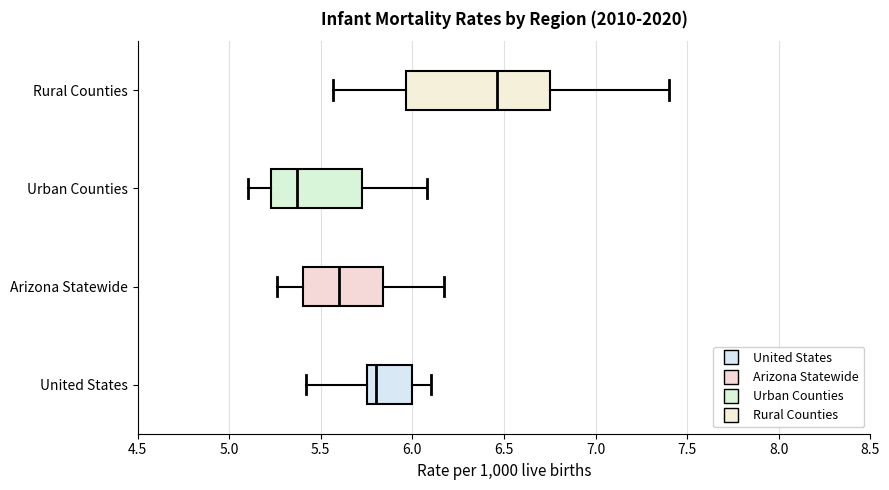

Reading bottom to top, transcribe this box plot: for each box, give where its median line is, the range the box spans, and where its two whiskers end, as read against the x-axis. The values are not printed on the chart, so give them approximately, as read against the axis.

United States: median 5.80, box 5.75 to 6.00, whiskers 5.40 to 6.10
Arizona Statewide: median 5.60, box 5.40 to 5.85, whiskers 5.25 to 6.15
Urban Counties: median 5.35, box 5.25 to 5.70, whiskers 5.10 to 6.10
Rural Counties: median 6.45, box 5.95 to 6.75, whiskers 5.55 to 7.40